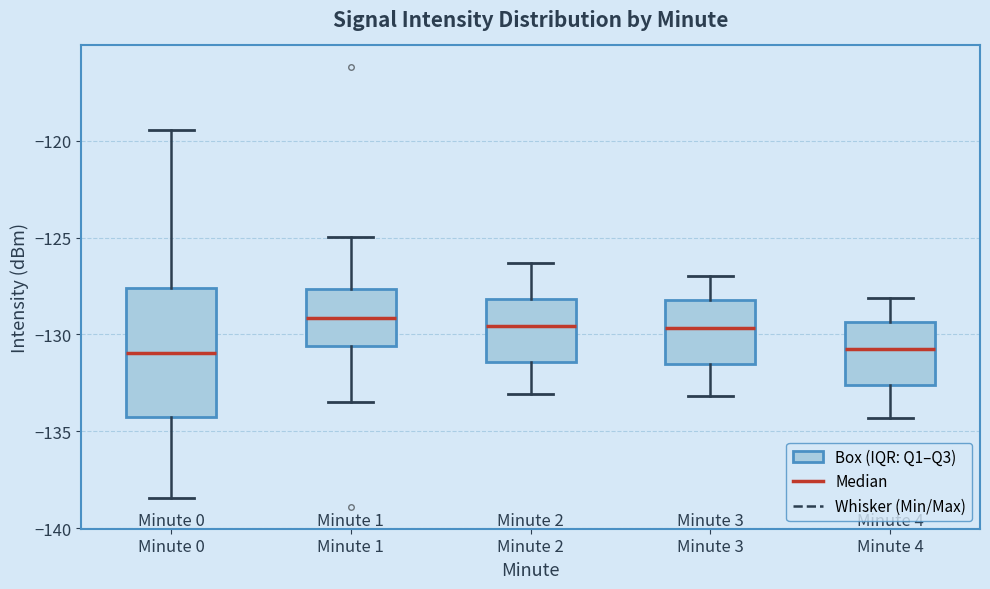

Reading left to right, read every box against the y-axis: the position of its median line, the range the box covers, and the ends of its whiskers. The values are not printed on the chart, so give them approximately, as read against the axis.

Minute 0: median -131.0, box -134.5 to -127.5, whiskers -138.5 to -119.5
Minute 1: median -129.0, box -130.5 to -127.5, whiskers -133.5 to -125.0
Minute 2: median -129.5, box -131.5 to -128.0, whiskers -133.0 to -126.5
Minute 3: median -129.5, box -131.5 to -128.0, whiskers -133.0 to -127.0
Minute 4: median -130.5, box -132.5 to -129.5, whiskers -134.5 to -128.0